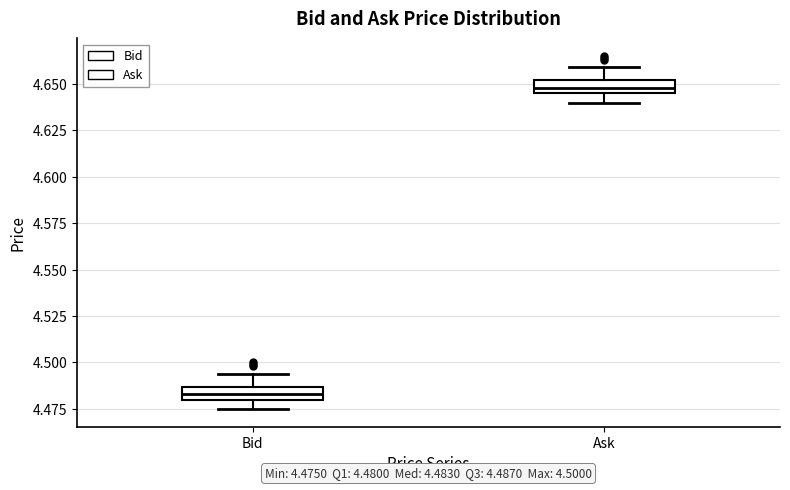

Which box has the highest median line?

Ask